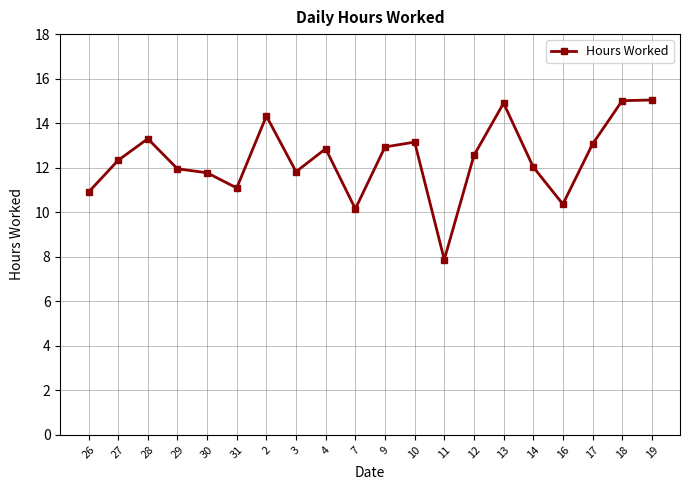

Which has a higher value, 3 or 19?

19